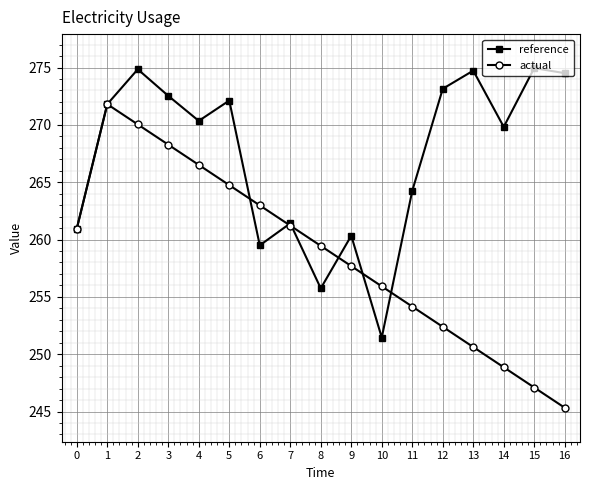

At 14, list the series in order from largest to smallest.

reference, actual